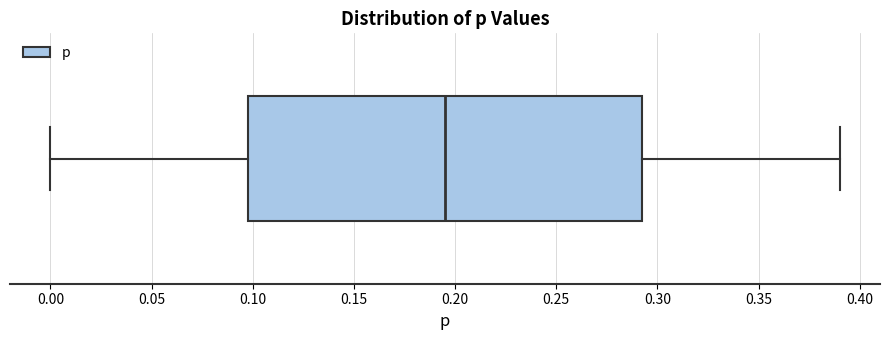

Read this box plot against the x-axis: the position of the median line, the range covered by the box, and the ends of both whiskers. The values are not printed on the chart, so give them approximately, as read against the axis.

median 0.195, box 0.100 to 0.295, whiskers 0.000 to 0.390